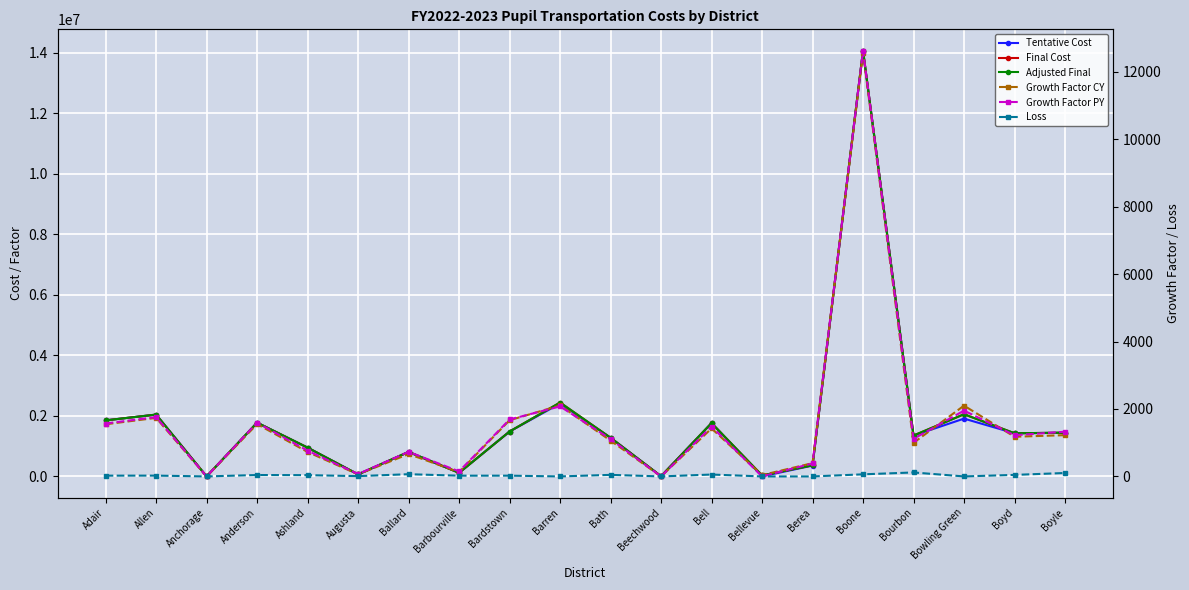

What is the average value of the Adjusted Final series?

1766950.4